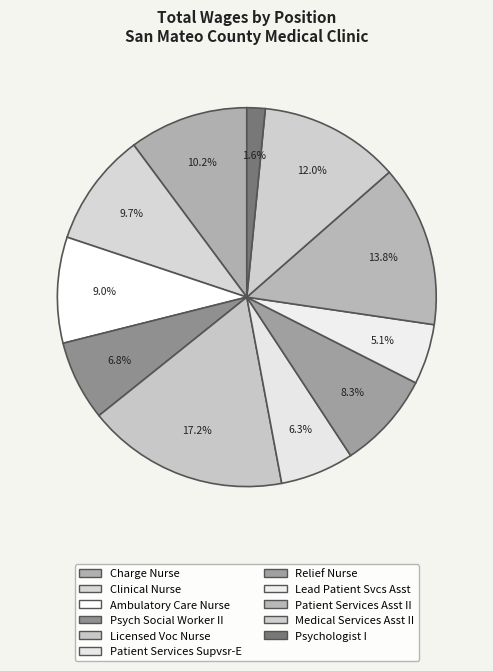

Rank the categories by value from highest to lowest.

Licensed Voc Nurse, Patient Services Asst II, Medical Services Asst II, Charge Nurse, Clinical Nurse, Ambulatory Care Nurse, Relief Nurse, Psych Social Worker II, Patient Services Supvsr-E, Lead Patient Svcs Asst, Psychologist I